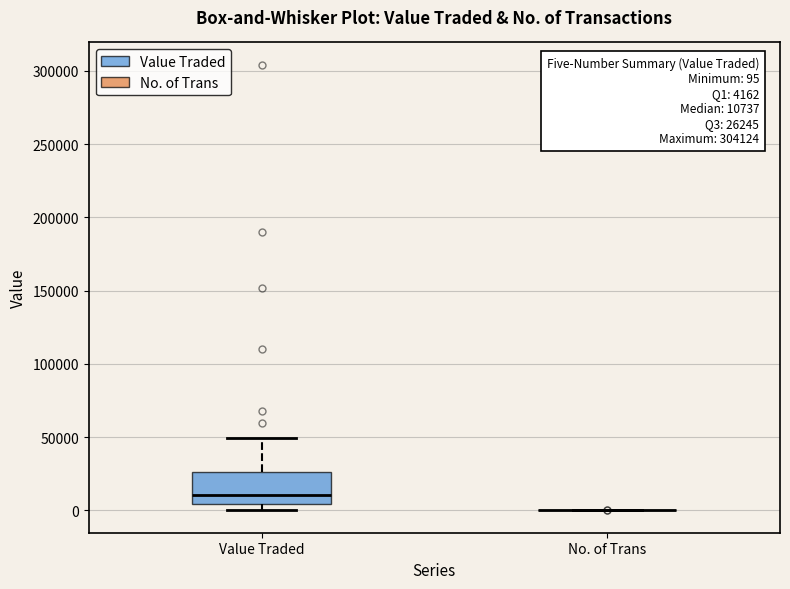

Comparing the boxes themselves (not the whiskers), which one is the tallest?

Value Traded